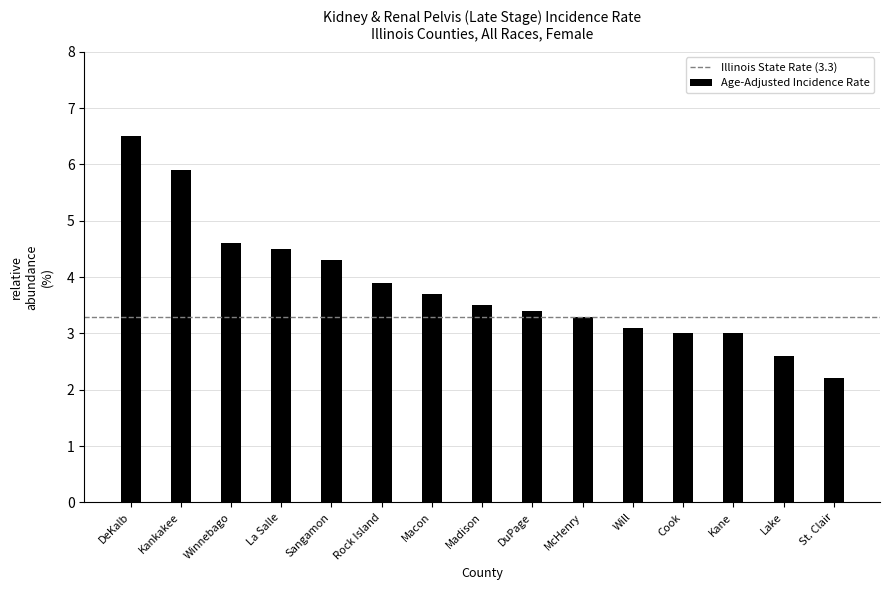

List the labels in order of value, largest first.

DeKalb, Kankakee, Winnebago, La Salle, Sangamon, Rock Island, Macon, Madison, DuPage, McHenry, Will, Cook, Kane, Lake, St. Clair